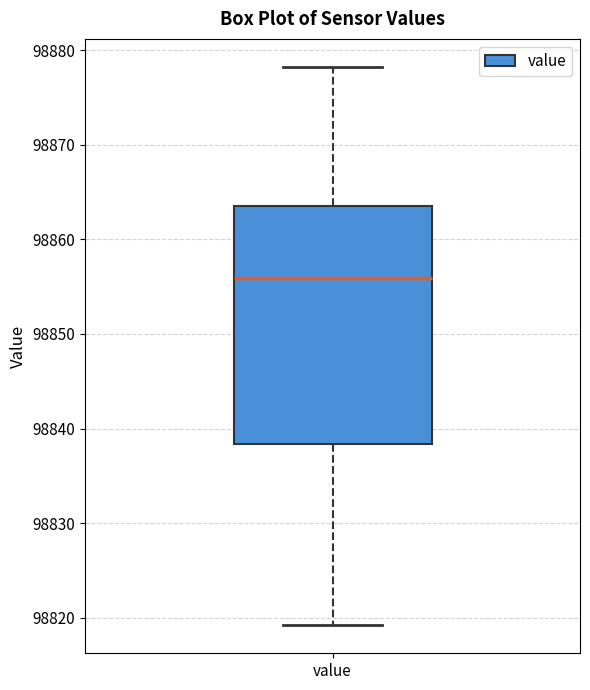

Transcribe this box plot: give where the median line is, the range the box spans, and where the two whiskers end, as read against the y-axis. The values are not printed on the chart, so give them approximately, as read against the axis.

median 98856, box 98838 to 98863, whiskers 98819 to 98878